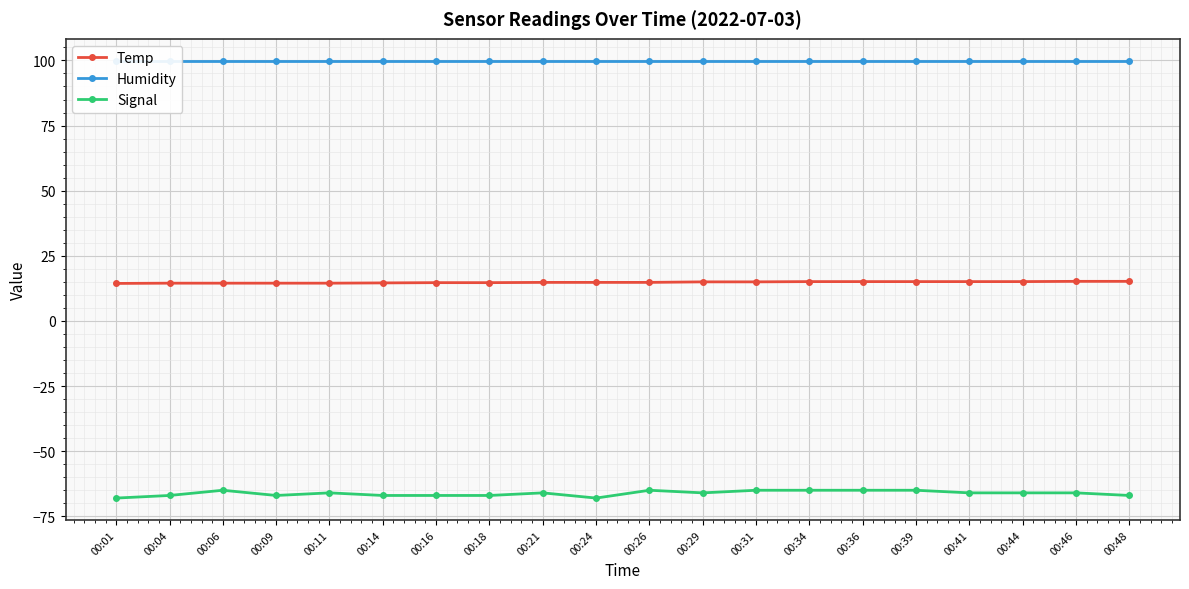

Rank the categories by Temp value from highest to lowest.

00:46, 00:48, 00:34, 00:36, 00:39, 00:41, 00:44, 00:29, 00:31, 00:21, 00:24, 00:26, 00:16, 00:18, 00:14, 00:04, 00:06, 00:09, 00:11, 00:01